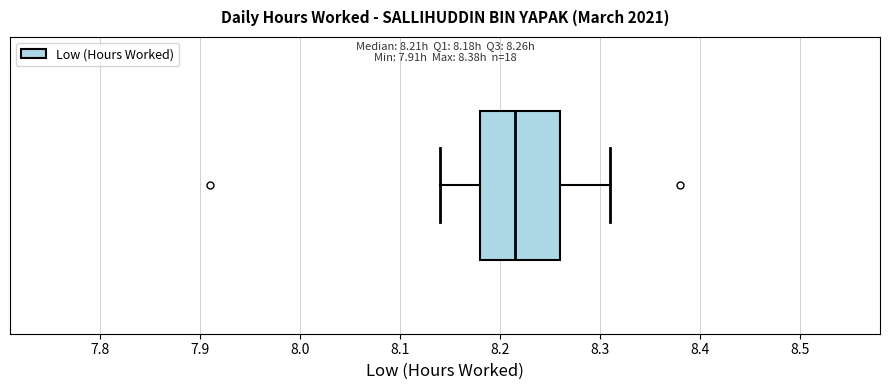

Read this box plot against the x-axis: the position of the median line, the range covered by the box, and the ends of both whiskers. The values are not printed on the chart, so give them approximately, as read against the axis.

median 8.22, box 8.18 to 8.26, whiskers 8.14 to 8.31